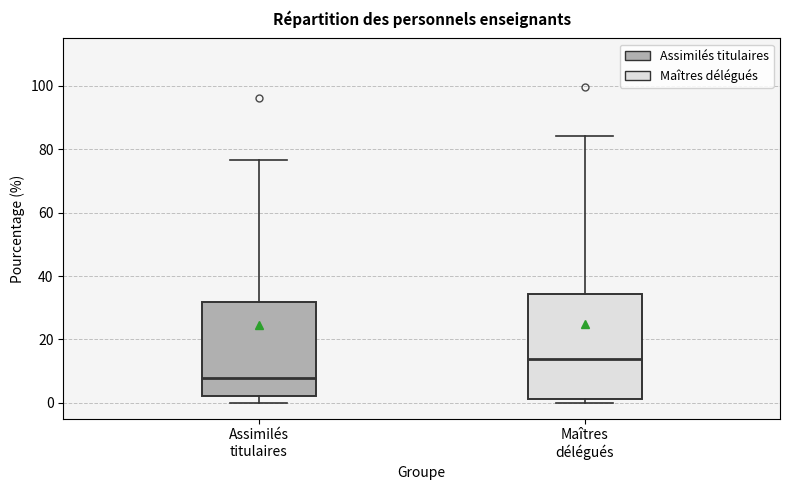

Where is the upper edge of the box for Assimilés titulaires on the y-axis? The values are not printed on the chart, so give them approximately, as read against the axis.

32